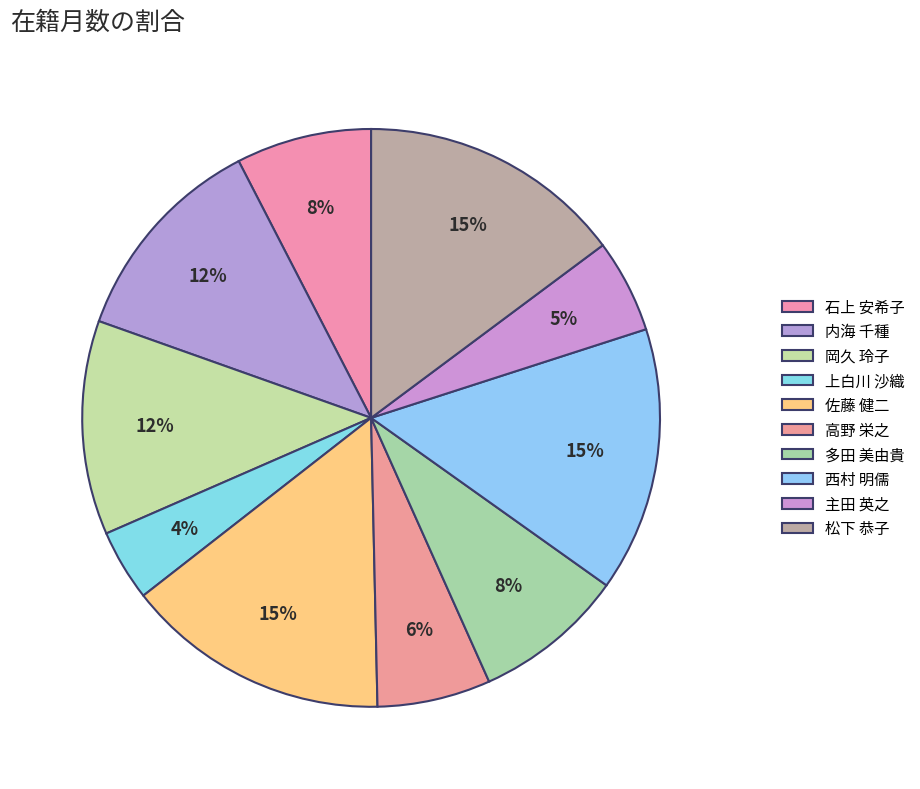

How much of the chart is everything except 松下 恭子?

85.2%